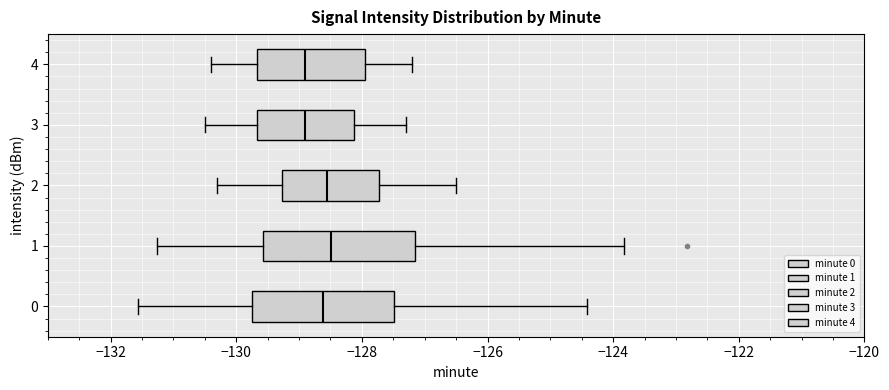

Reading bottom to top, transcribe this box plot: for each box, give where its median line is, the range the box spans, and where its two whiskers end, as read against the x-axis. The values are not printed on the chart, so give them approximately, as read against the axis.

0: median -128.6, box -129.8 to -127.4, whiskers -131.6 to -124.4
1: median -128.4, box -129.6 to -127.2, whiskers -131.2 to -123.8
2: median -128.6, box -129.2 to -127.8, whiskers -130.2 to -126.4
3: median -128.8, box -129.6 to -128.2, whiskers -130.4 to -127.2
4: median -128.8, box -129.6 to -128.0, whiskers -130.4 to -127.2